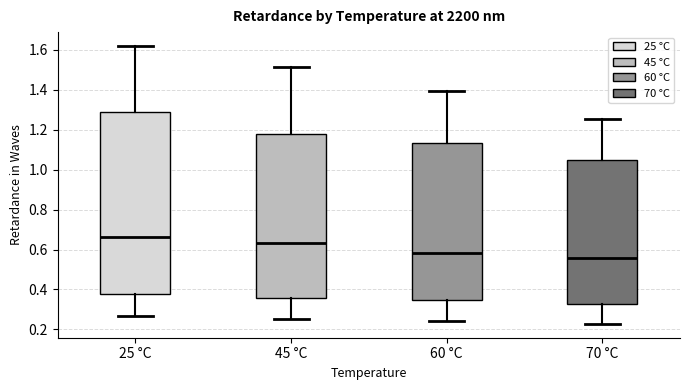

Which box has the lowest median line?

70 °C